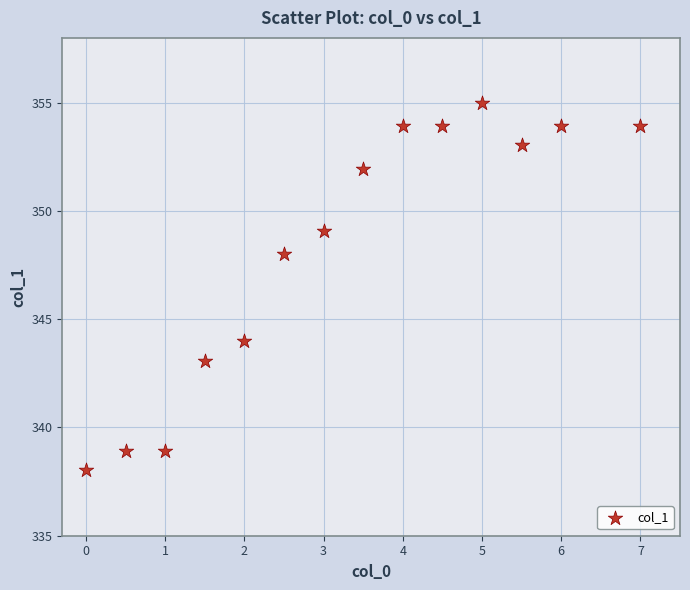

What is the range of Y values (max minus min)?

17.0